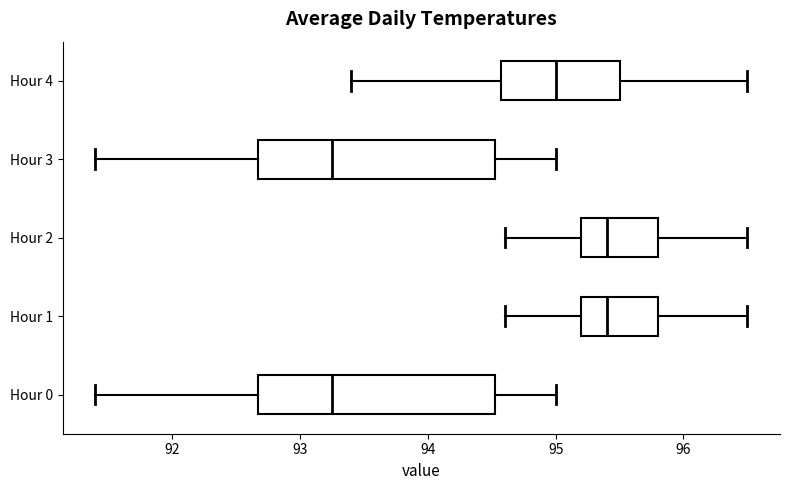

Where does the left whisker of the box for Hour 2 end on the x-axis? The values are not printed on the chart, so give them approximately, as read against the axis.

94.6